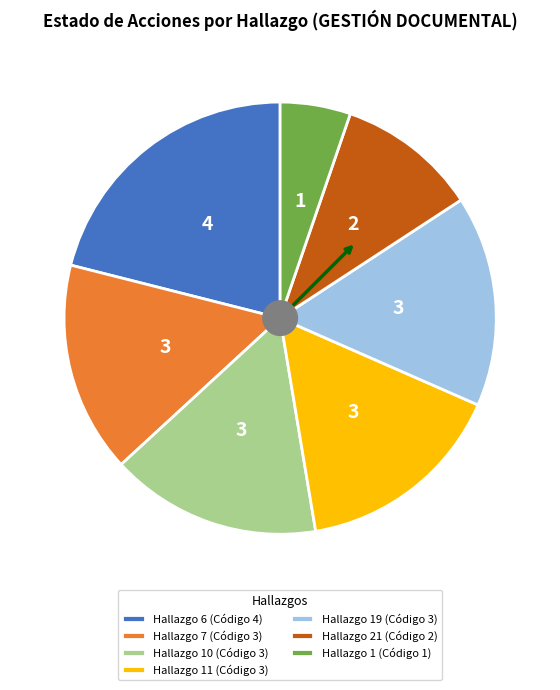

Do Hallazgo 1 (Código 1) and Hallazgo 6 (Código 4) together represent more than half of the pie?

No